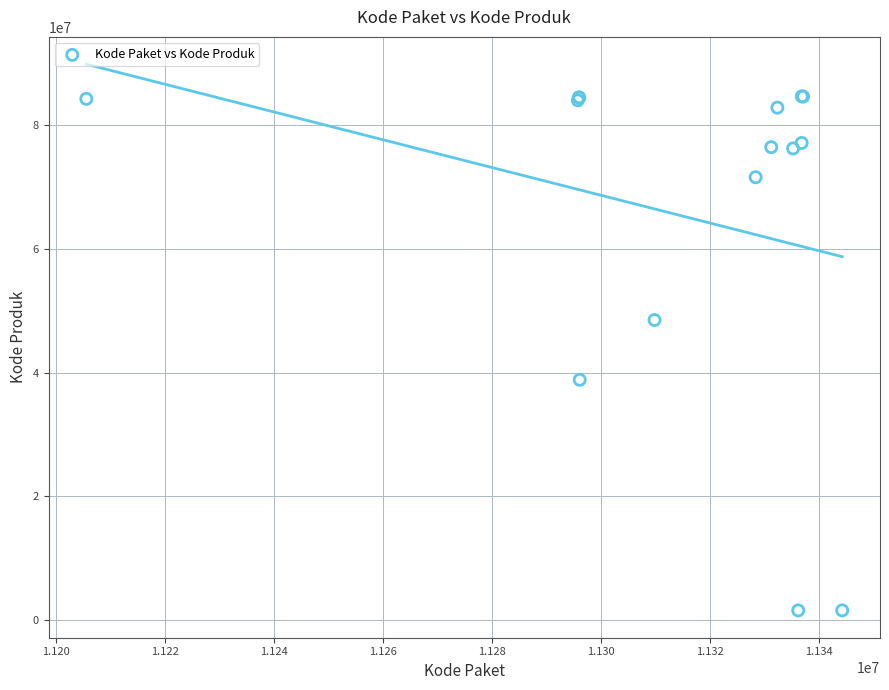

What Y value in the scatter plot is closest to 43108744?

38839757